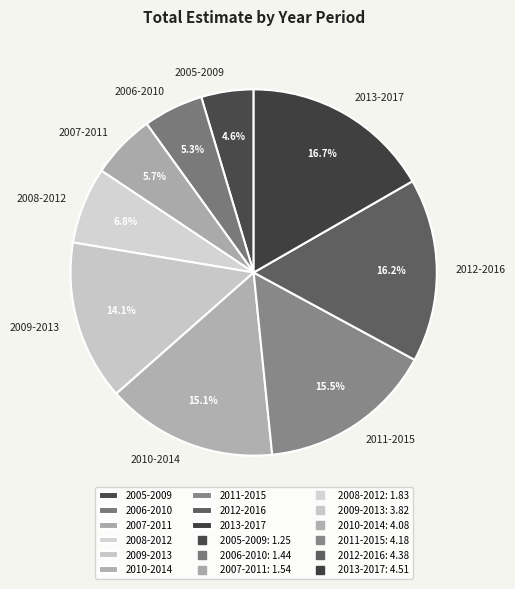

Which category has the smallest portion of the pie?

2005-2009